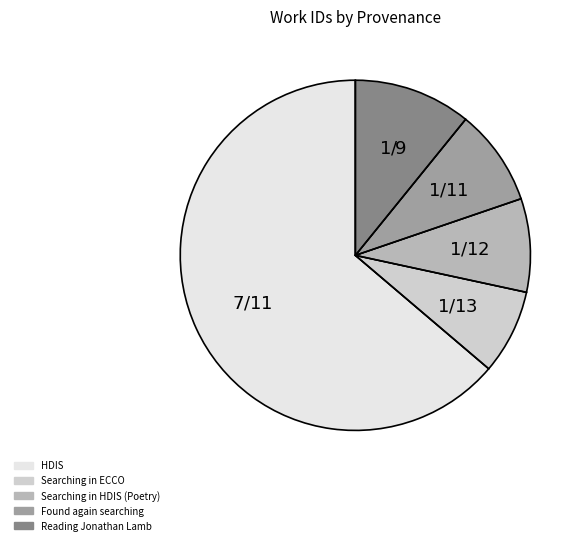

Does any single category account for the majority?

Yes